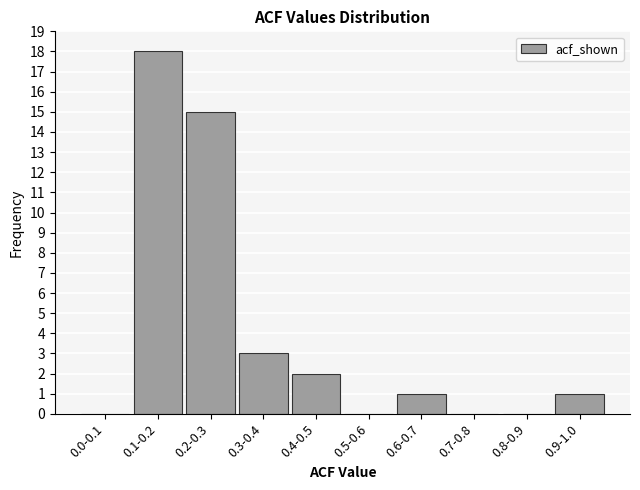

Reading left to right, list all the values displayed in this chart.

0.0-0.1=0	0.1-0.2=18	0.2-0.3=15	0.3-0.4=3	0.4-0.5=2	0.5-0.6=0	0.6-0.7=1	0.7-0.8=0	0.8-0.9=0	0.9-1.0=1